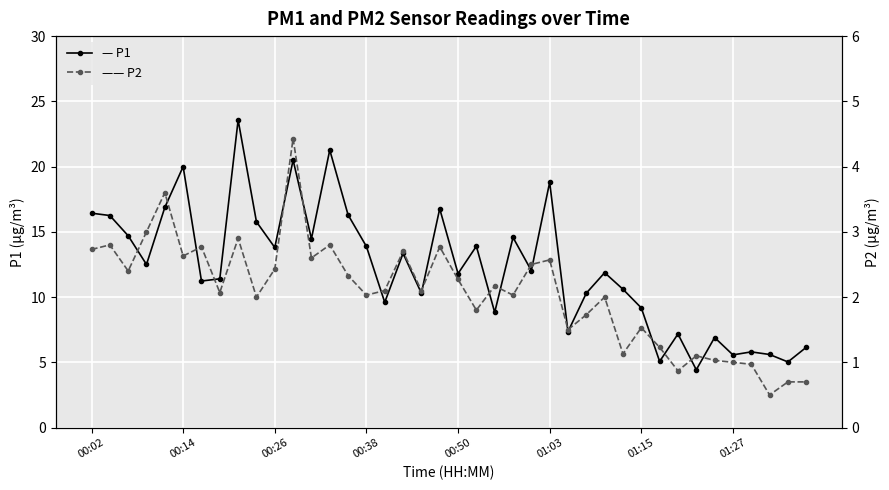

What is the total value across all series at 8?

26.5